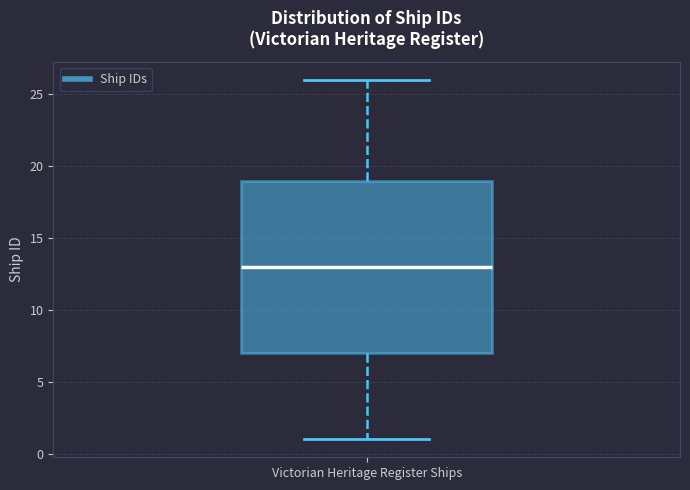

Transcribe this box plot: give where the median line is, the range the box spans, and where the two whiskers end, as read against the y-axis. The values are not printed on the chart, so give them approximately, as read against the axis.

median 13, box 7 to 19, whiskers 1 to 26